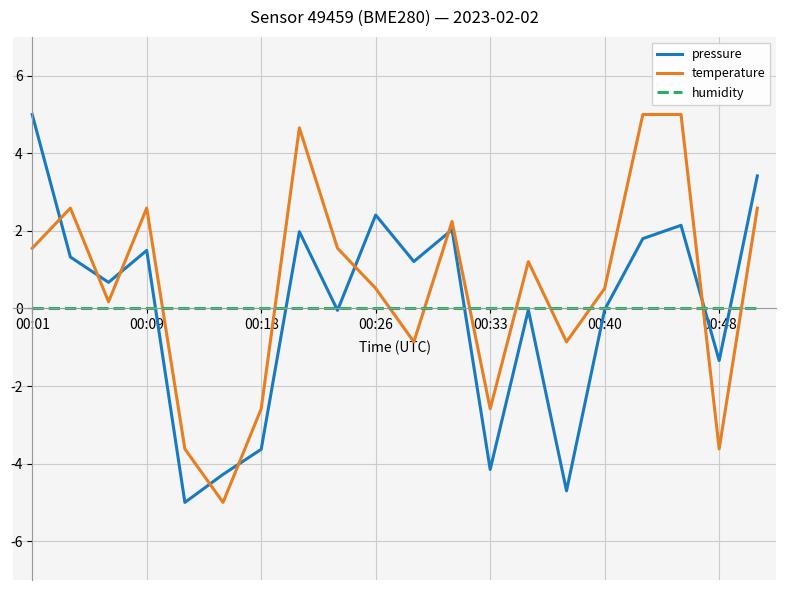

What is the minimum value shown in the chart?

-5.0